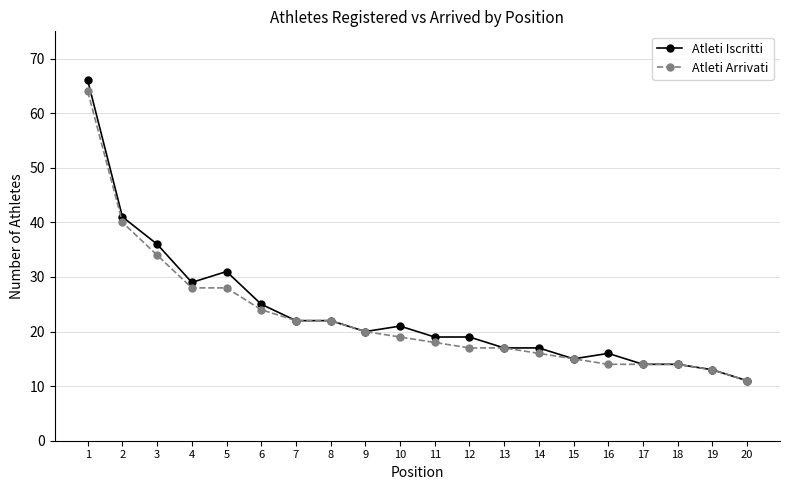

What is the highest value of the Atleti Arrivati series?

64